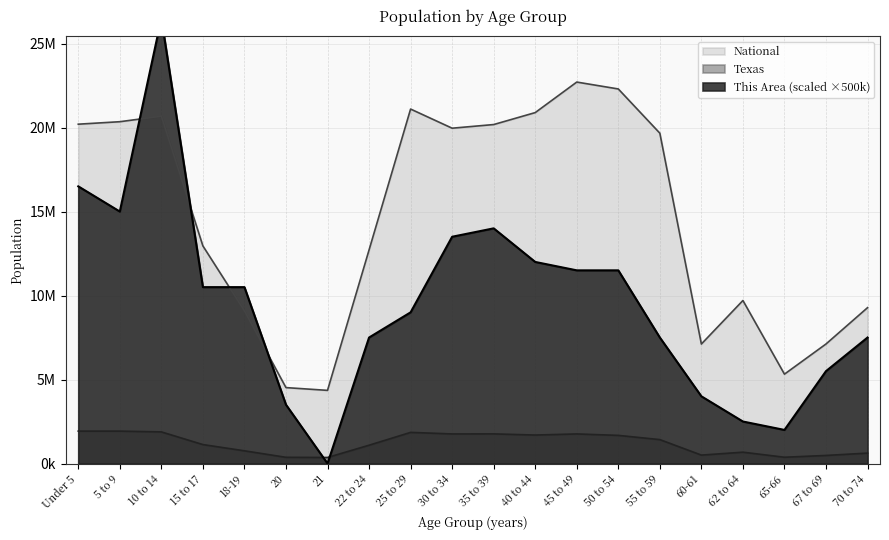

At which category does the chart reach its minimum across all series?

21